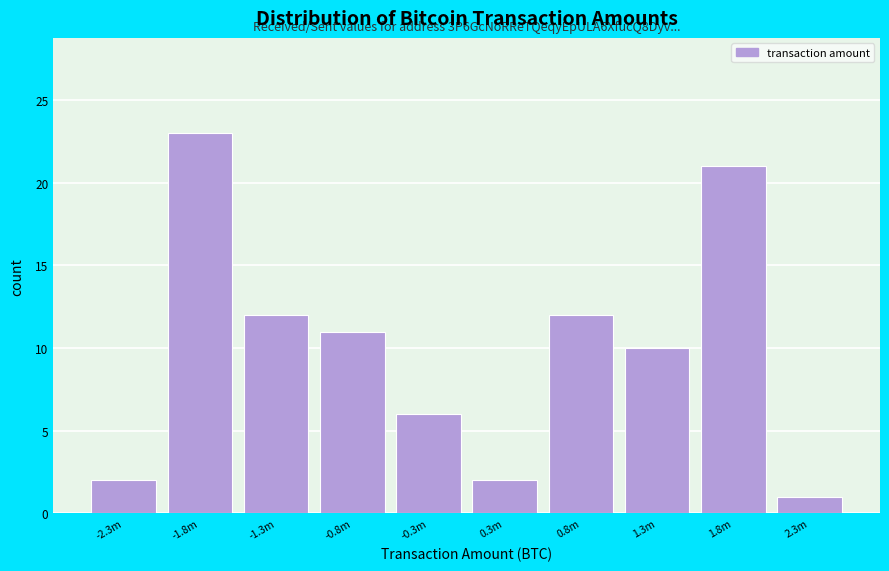

Reading right to left, extract all data points from this chart.

1	21	10	12	2	6	11	12	23	2